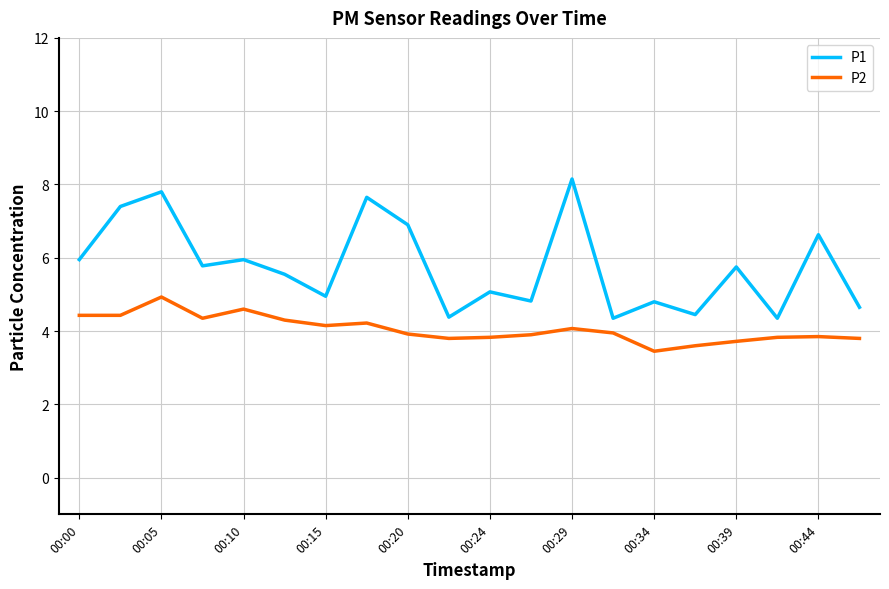

What is the average value of the P2 series?

4.1